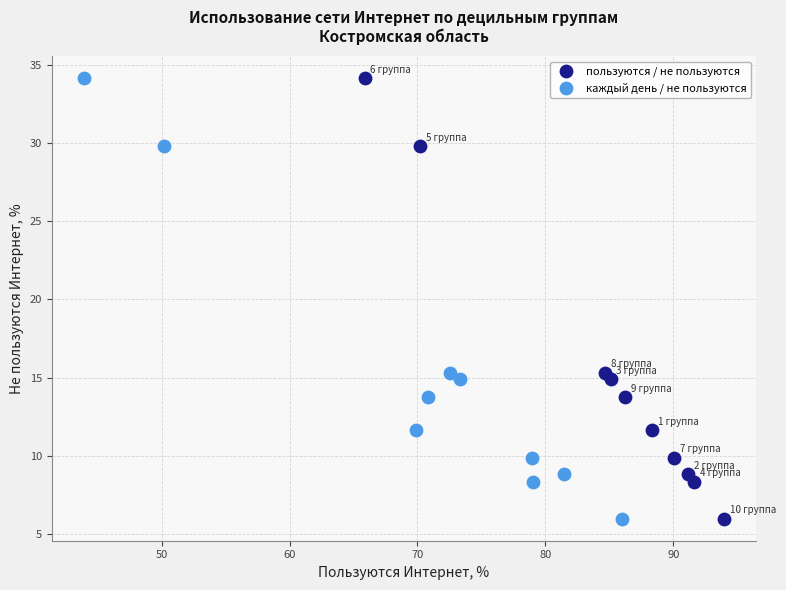

What are all the series names shown in the legend?

пользуются / не пользуются, каждый день / не пользуются